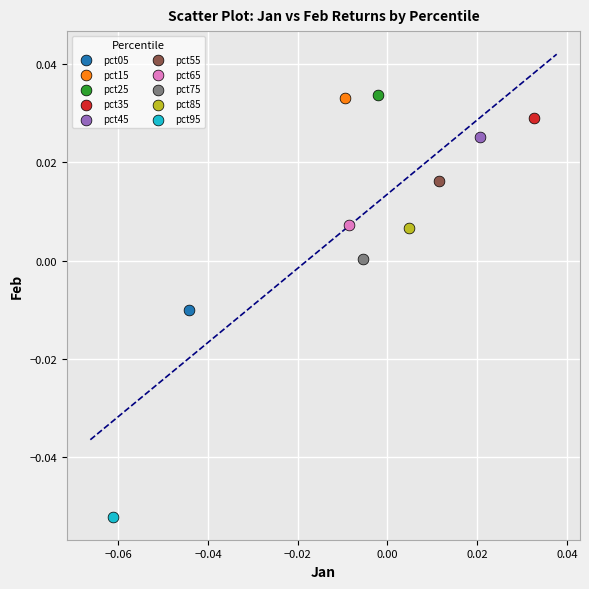

What are all the series names shown in the legend?

pct05, pct15, pct25, pct35, pct45, pct55, pct65, pct75, pct85, pct95